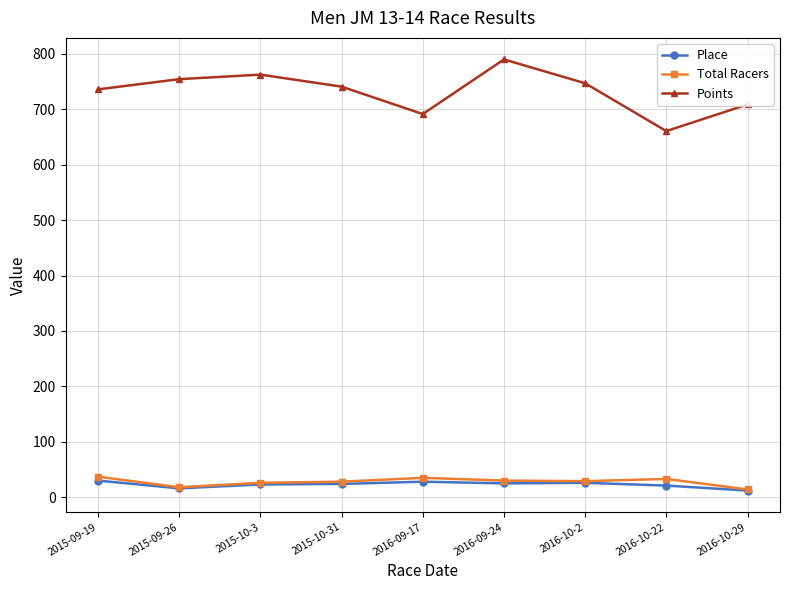

Which series has the widest spread of values?

Points